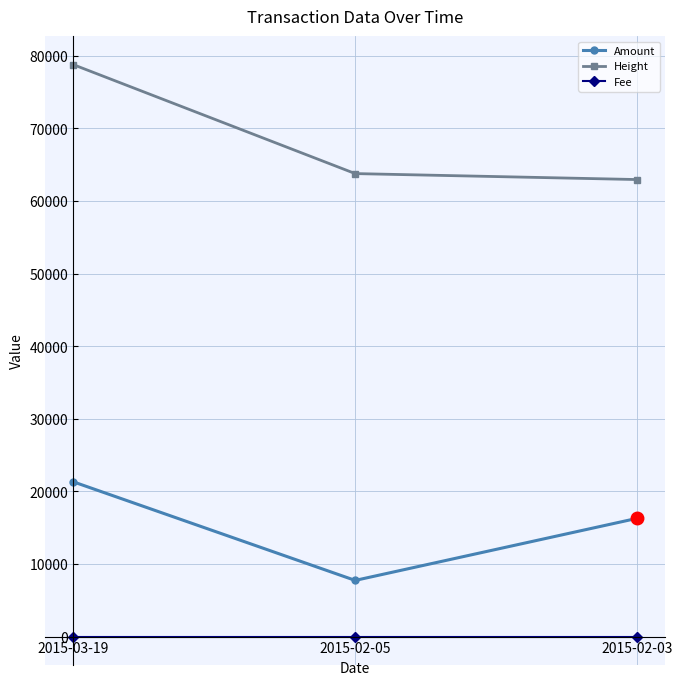

What is the sum of all Height values?

205548